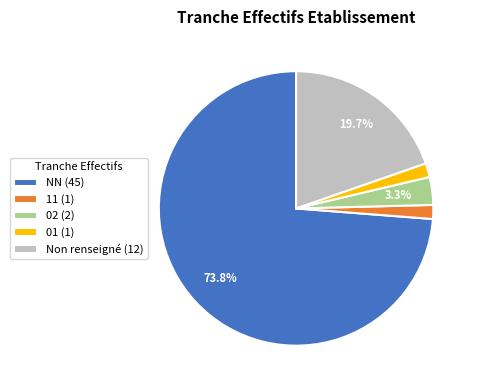

Does 02 (2) account for over 50% of the chart?

No